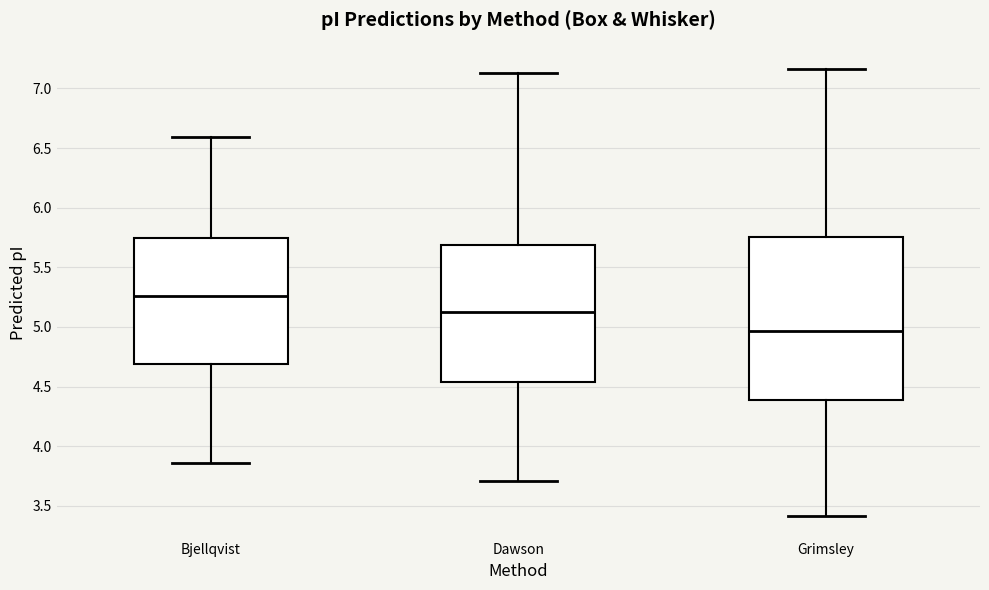

Comparing the boxes themselves (not the whiskers), which one is the tallest?

Grimsley